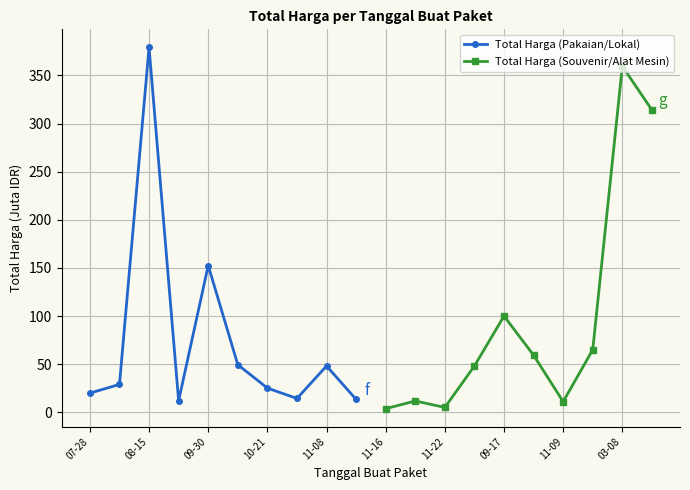

How many interior local peaks does the Total Harga (Pakaian/Lokal) series have?

3